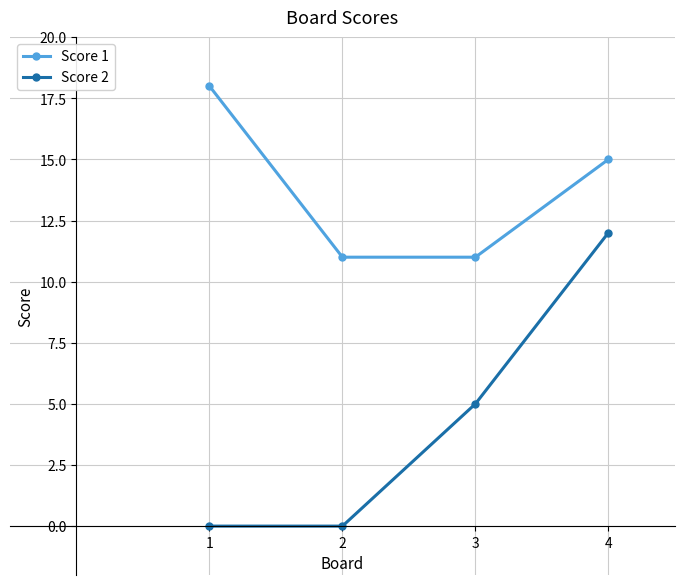

Is it true that Score 1 equals 4 at 4?

False